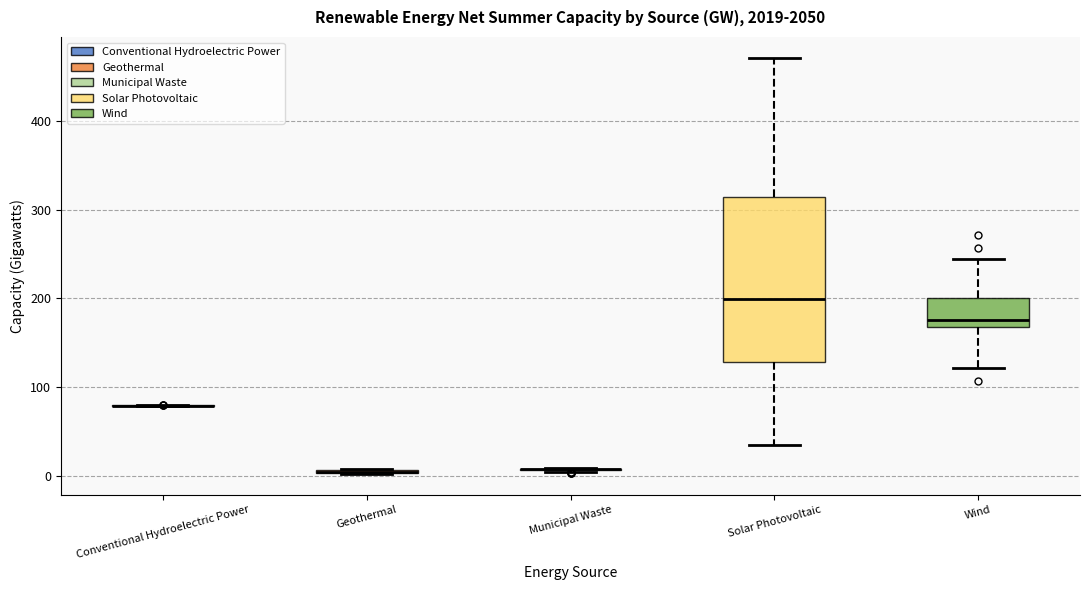

Comparing the boxes themselves (not the whiskers), which one is the tallest?

Solar Photovoltaic